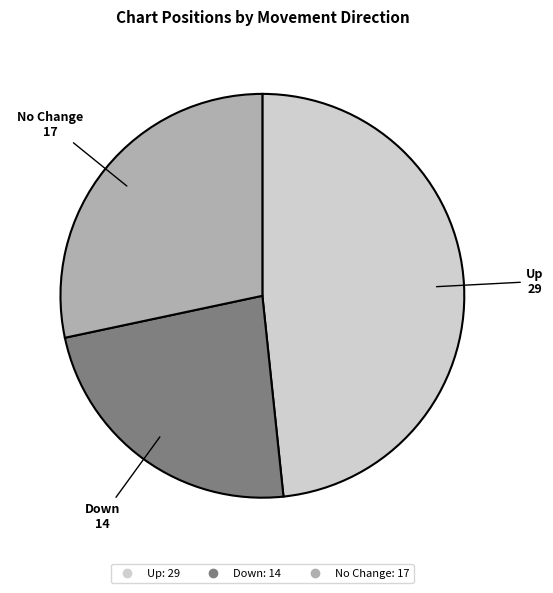

How many segments does this pie chart have?

3